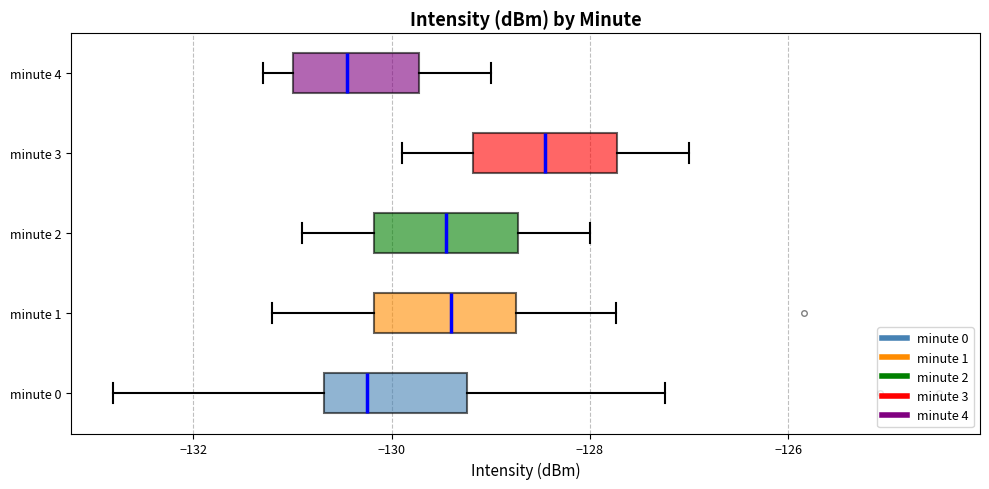

Reading bottom to top, transcribe this box plot: for each box, give where its median line is, the range the box spans, and where its two whiskers end, as read against the x-axis. The values are not printed on the chart, so give them approximately, as read against the axis.

minute 0: median -130.2, box -130.6 to -129.2, whiskers -132.8 to -127.2
minute 1: median -129.4, box -130.2 to -128.8, whiskers -131.2 to -127.8
minute 2: median -129.4, box -130.2 to -128.8, whiskers -130.8 to -128.0
minute 3: median -128.4, box -129.2 to -127.8, whiskers -129.8 to -127.0
minute 4: median -130.4, box -131.0 to -129.8, whiskers -131.2 to -129.0